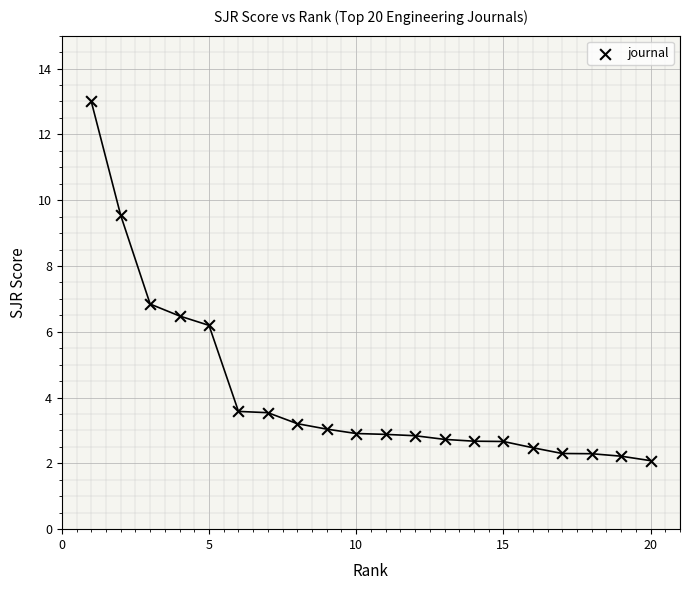

What is the range of X values (max minus min)?

19.0